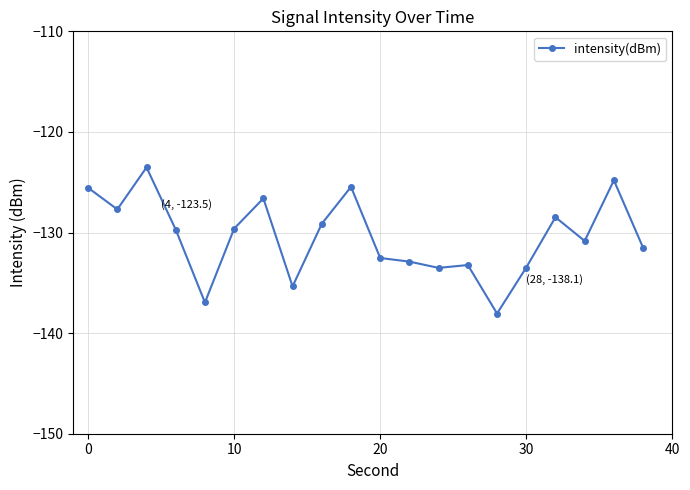

What is the value of the 1st point from the left?

-125.5